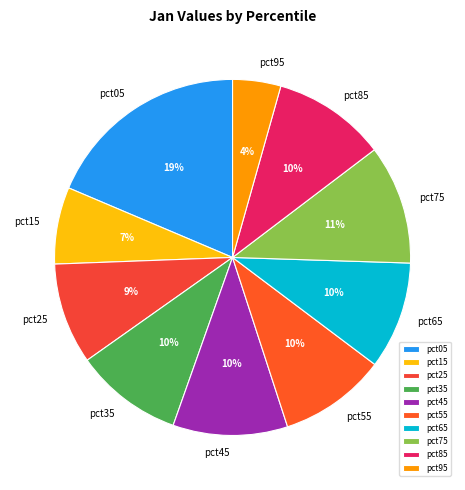

Does any single category account for the majority?

No